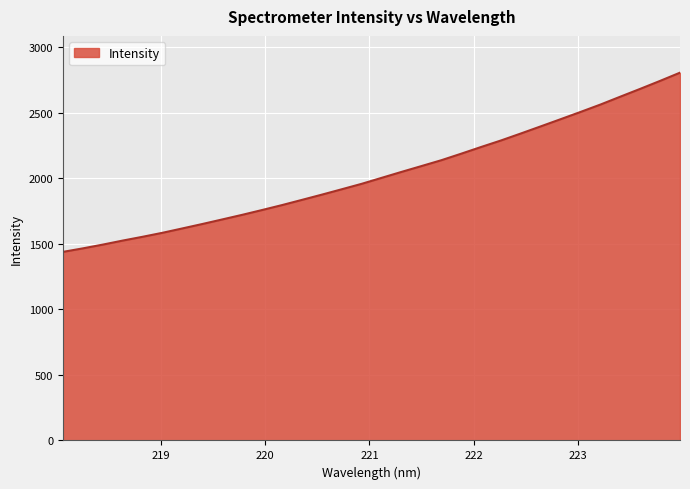

True or false: the data has more than 0 interior local peaks.

False